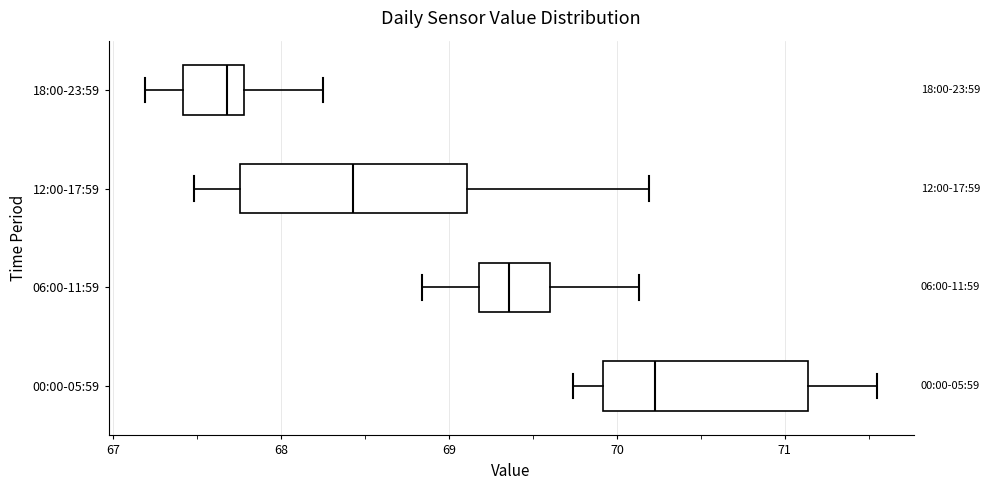

Reading bottom to top, read every box against the x-axis: the position of its median line, the range the box covers, and the ends of its whiskers. The values are not printed on the chart, so give them approximately, as read against the axis.

00:00-05:59: median 70.2, box 69.9 to 71.1, whiskers 69.7 to 71.6
06:00-11:59: median 69.4, box 69.2 to 69.6, whiskers 68.8 to 70.1
12:00-17:59: median 68.4, box 67.8 to 69.1, whiskers 67.5 to 70.2
18:00-23:59: median 67.7, box 67.4 to 67.8, whiskers 67.2 to 68.3